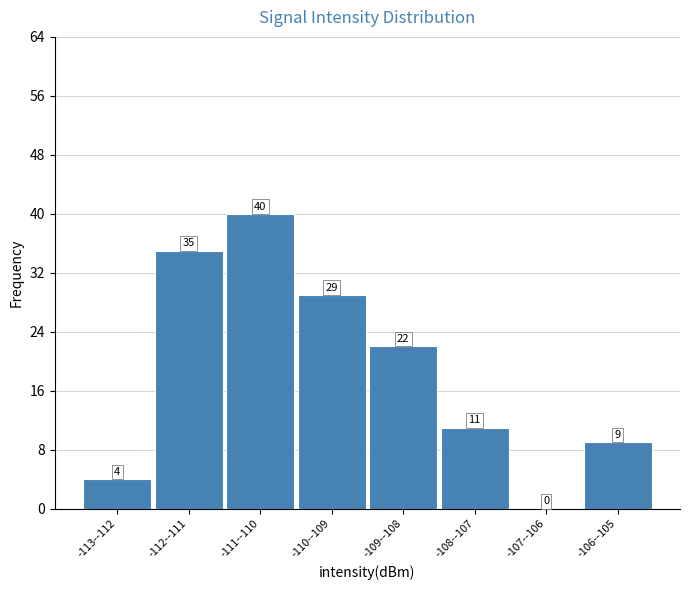

Reading right to left, extract all data points from this chart.

-106--105=9	-107--106=0	-108--107=11	-109--108=22	-110--109=29	-111--110=40	-112--111=35	-113--112=4